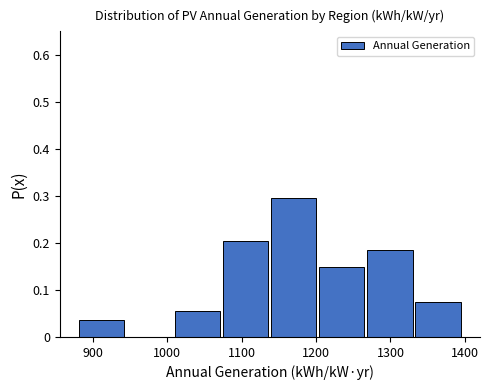

Which range on the x-axis has the tallest bar?

1140 to 1200